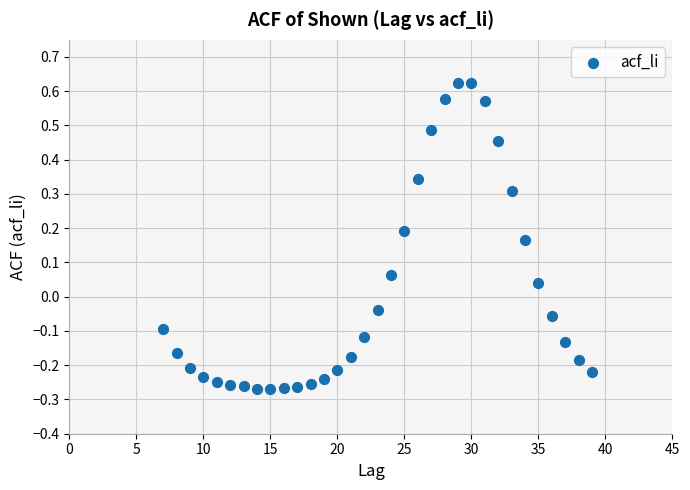

What is the range of X values (max minus min)?

32.0